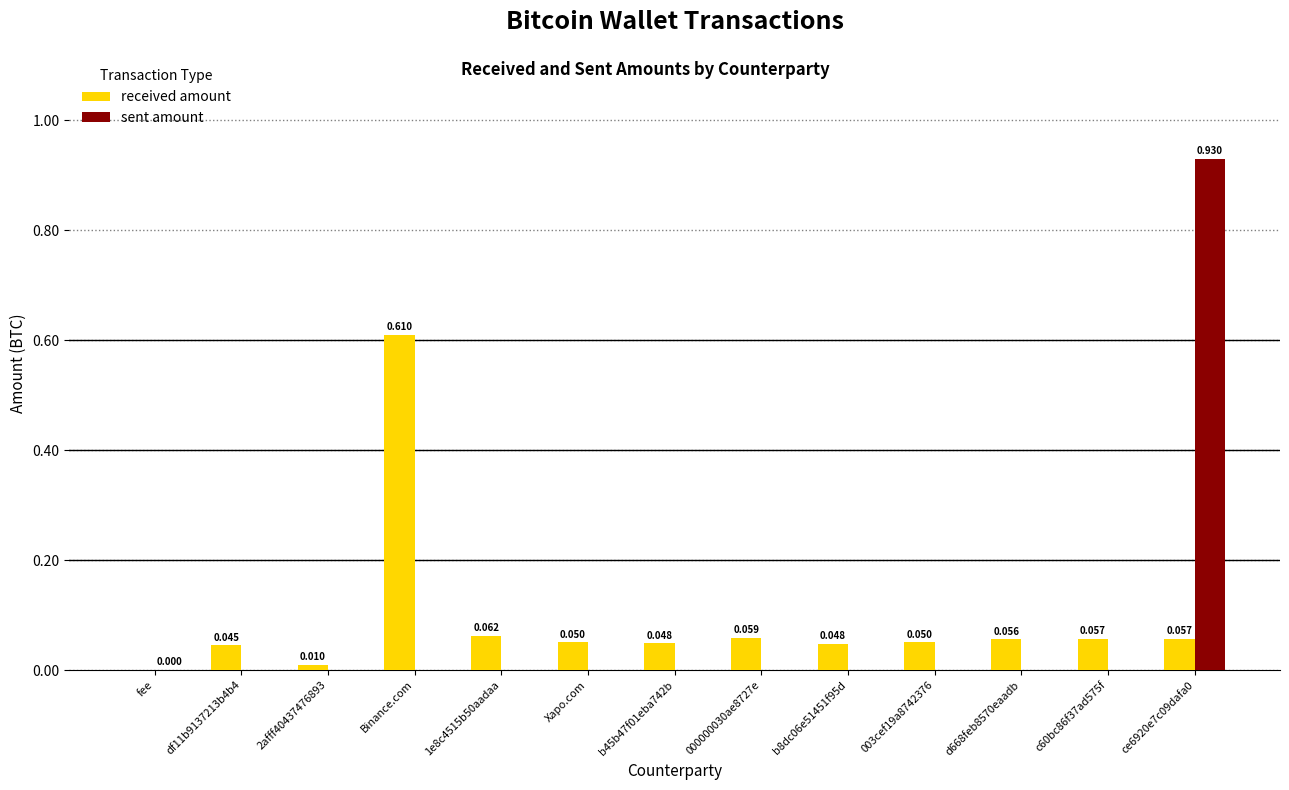

The received amount series shows 0.0 at b45b47f01eba742b. True or false?

True